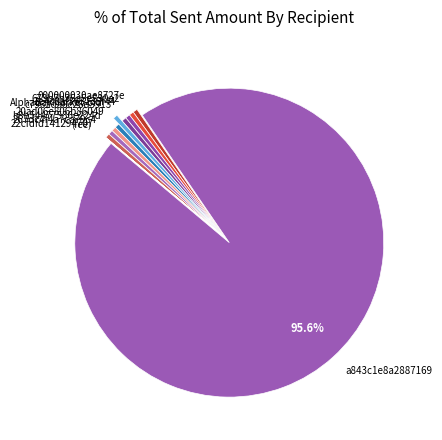

Which slice is the largest?

a843c1e8a2887169